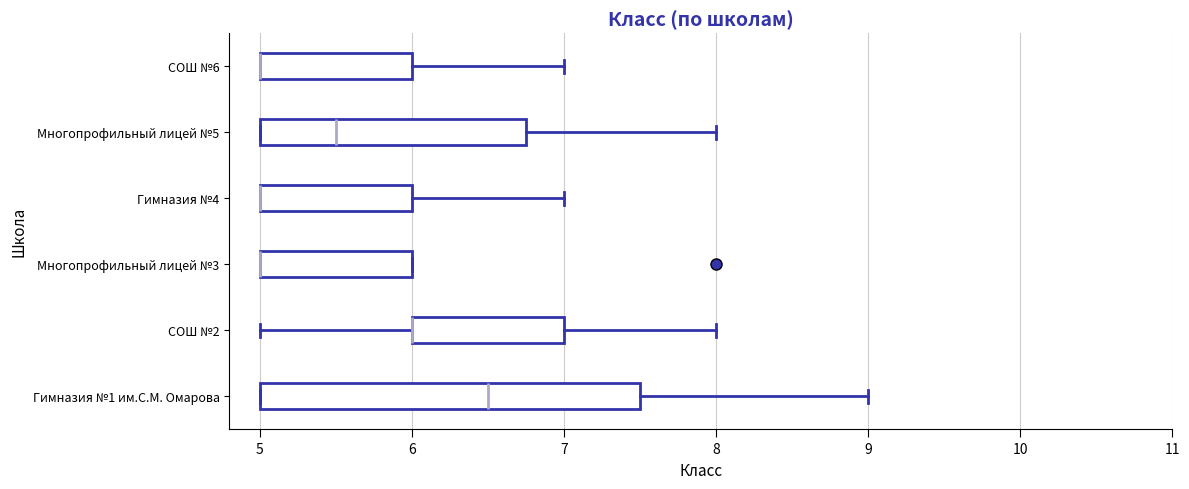

Reading bottom to top, transcribe this box plot: for each box, give where its median line is, the range the box spans, and where its two whiskers end, as read against the x-axis. The values are not printed on the chart, so give them approximately, as read against the axis.

Гимназия №1 им.С.М. Омарова: median 6.5, box 5.0 to 7.5, whiskers 5.0 to 9.0
СОШ №2: median 6.0 (drawn on the box's left edge), box 6.0 to 7.0, whiskers 5.0 to 8.0
Многопрофильный лицей №3: median 5.0 (drawn on the box's left edge), box 5.0 to 6.0, whiskers 5.0 to 6.0
Гимназия №4: median 5.0 (drawn on the box's left edge), box 5.0 to 6.0, whiskers 5.0 to 7.0
Многопрофильный лицей №5: median 5.5, box 5.0 to 6.8, whiskers 5.0 to 8.0
СОШ №6: median 5.0 (drawn on the box's left edge), box 5.0 to 6.0, whiskers 5.0 to 7.0